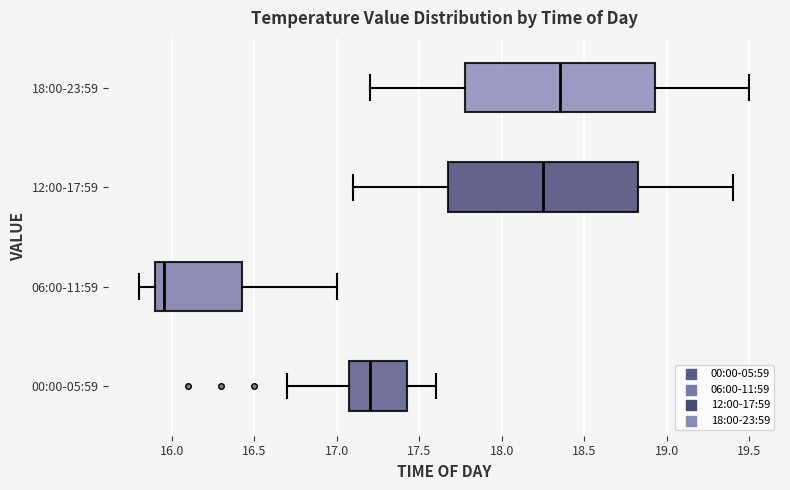

Where is the left edge of the box for 06:00-11:59 on the x-axis? The values are not printed on the chart, so give them approximately, as read against the axis.

15.90